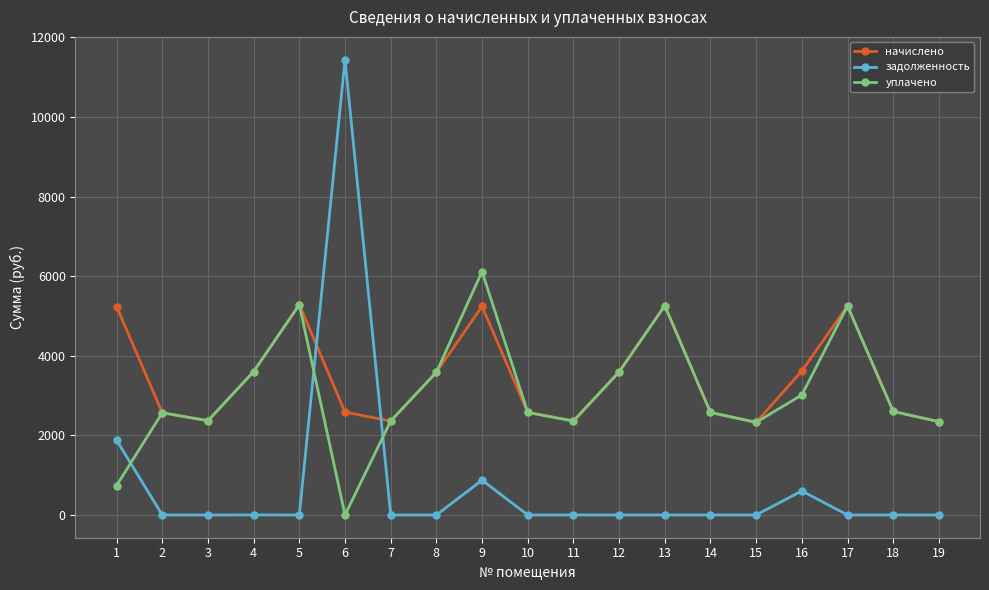

What is the maximum value for задолженность?

11437.9